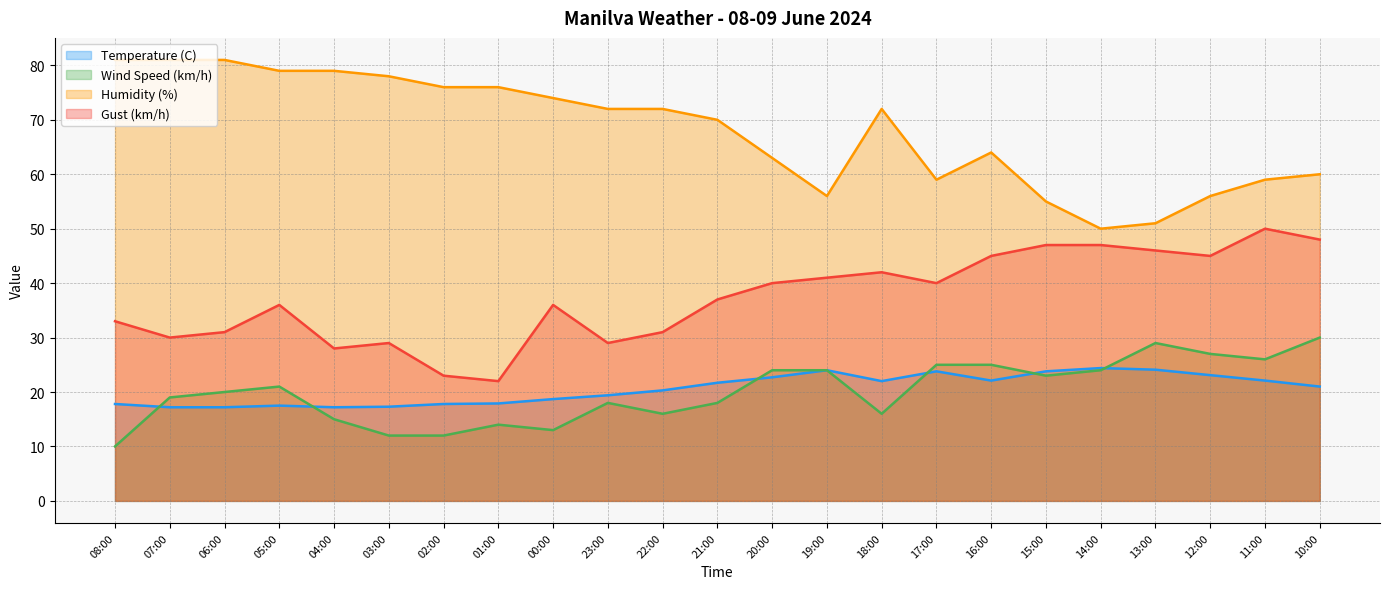

What are all the series names shown in the legend?

Temperature (C), Wind Speed (km/h), Humidity (%), Gust (km/h)